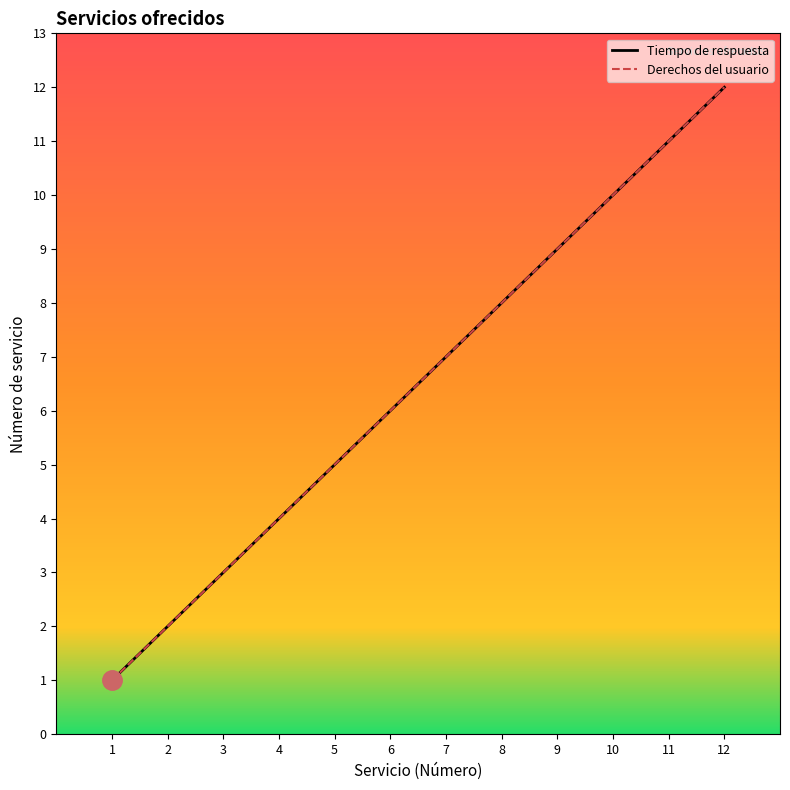

The Tiempo de respuesta series shows 9 at 9. True or false?

True